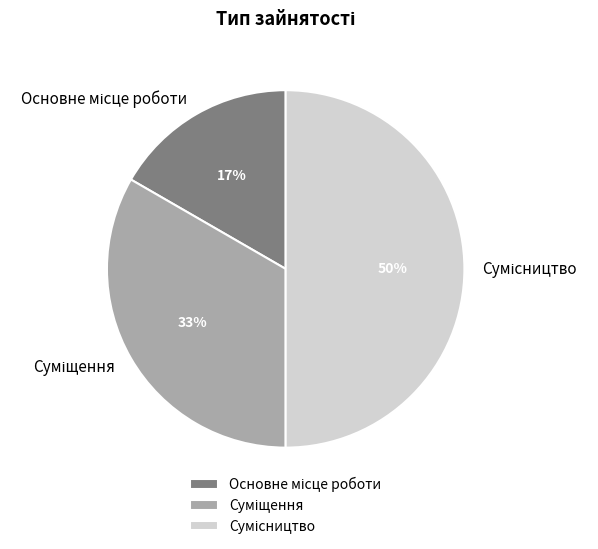

To the nearest percent, what is the average slice percentage?

33%